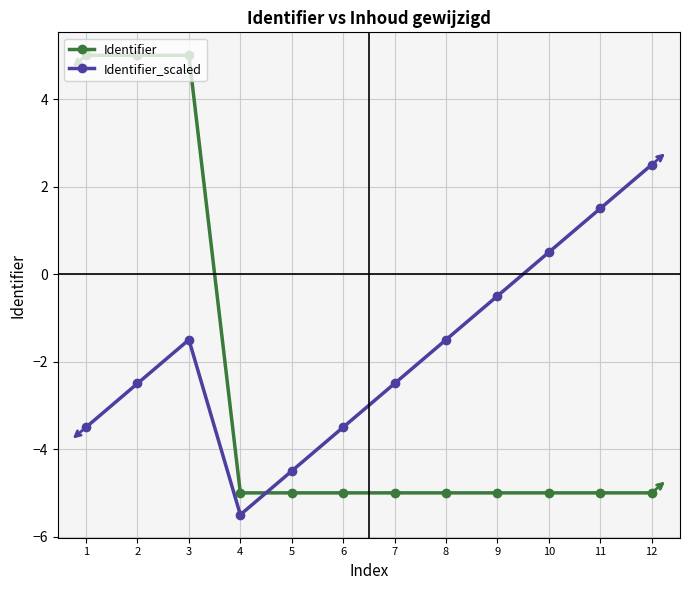

What is the difference between the maximum and second lowest values in the Identifier_scaled series?

7.0